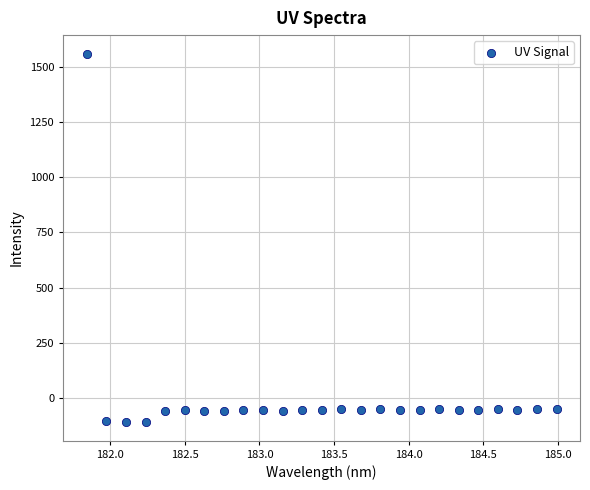

What is the range of Y values (max minus min)?

1670.8